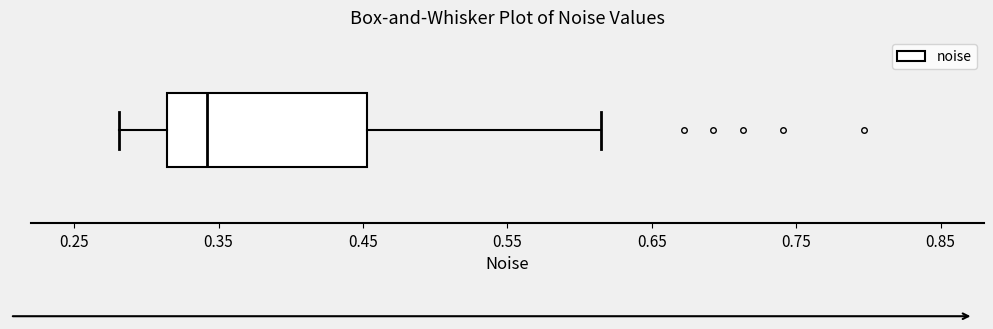

Where does the median line of the box sit on the x-axis? The values are not printed on the chart, so give them approximately, as read against the axis.

0.34